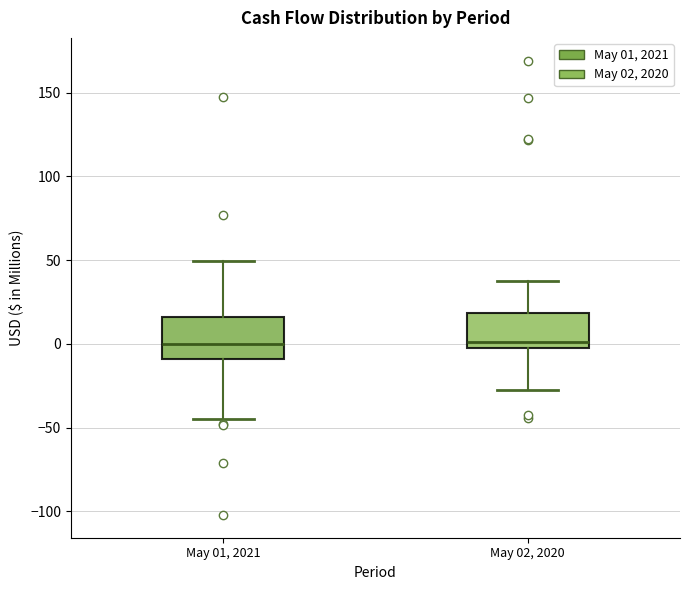

Where does the upper whisker of the box for May 02, 2020 end on the y-axis? The values are not printed on the chart, so give them approximately, as read against the axis.

35